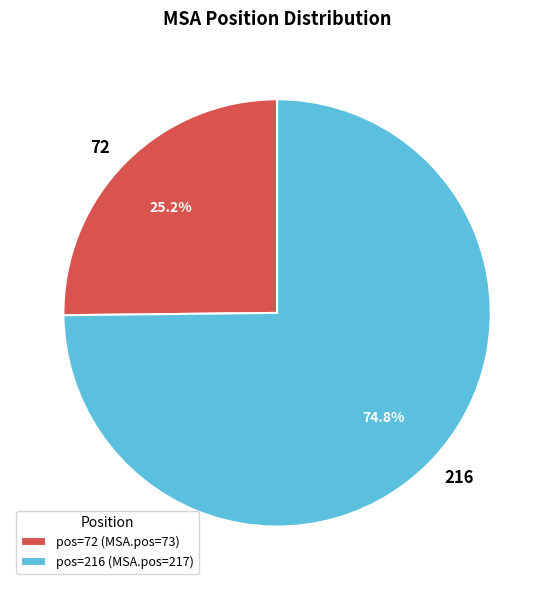

Count the number of slices in the pie.

2